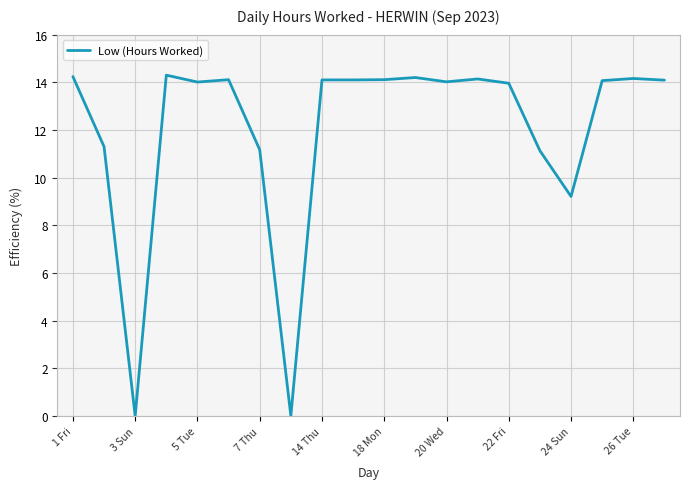

What is the maximum value shown in the chart?

14.3